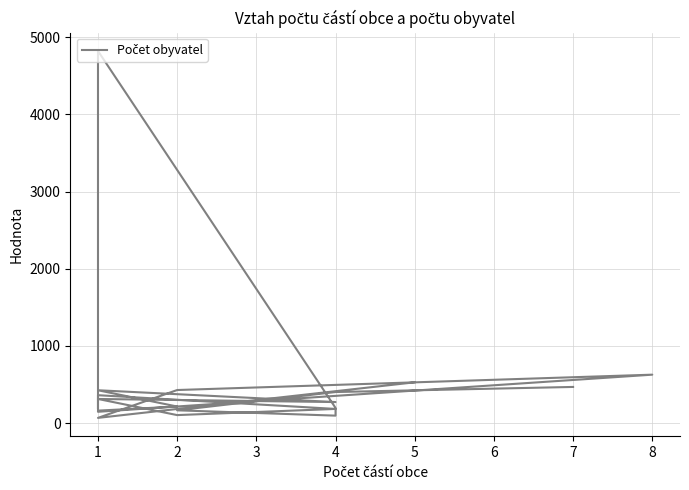

Reading left to right, extract all data points from this chart.

528	67	428	627	146	161	214	425	272	312	103	183	361	178	4822	196	96	165	402	468